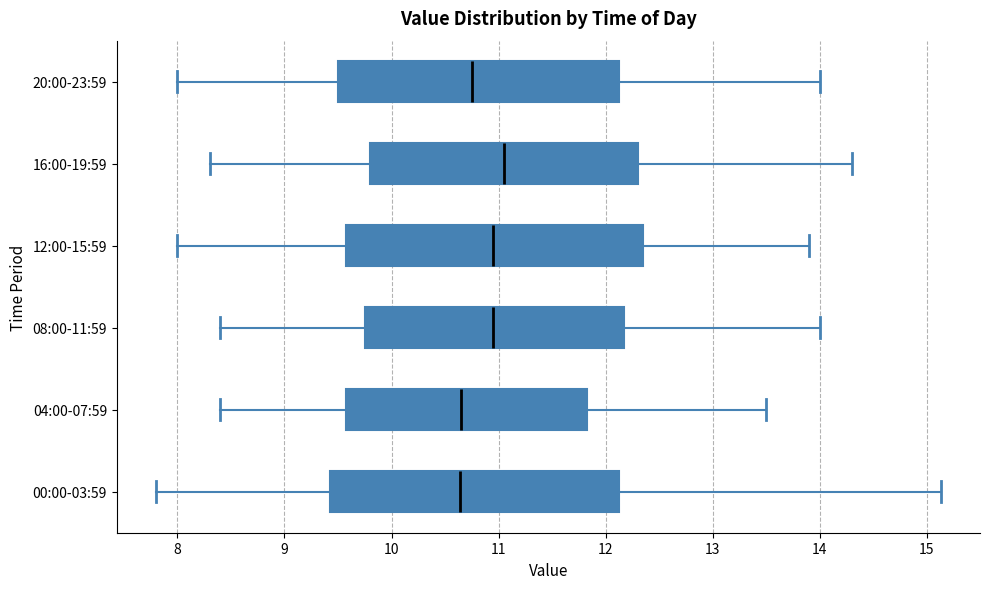

Reading bottom to top, transcribe this box plot: for each box, give where its median line is, the range the box spans, and where its two whiskers end, as read against the x-axis. The values are not printed on the chart, so give them approximately, as read against the axis.

00:00-03:59: median 10.6, box 9.4 to 12.1, whiskers 7.8 to 15.1
04:00-07:59: median 10.7, box 9.6 to 11.8, whiskers 8.4 to 13.5
08:00-11:59: median 11.0, box 9.8 to 12.2, whiskers 8.4 to 14.0
12:00-15:59: median 11.0, box 9.6 to 12.4, whiskers 8.0 to 13.9
16:00-19:59: median 11.1, box 9.8 to 12.3, whiskers 8.3 to 14.3
20:00-23:59: median 10.8, box 9.5 to 12.1, whiskers 8.0 to 14.0